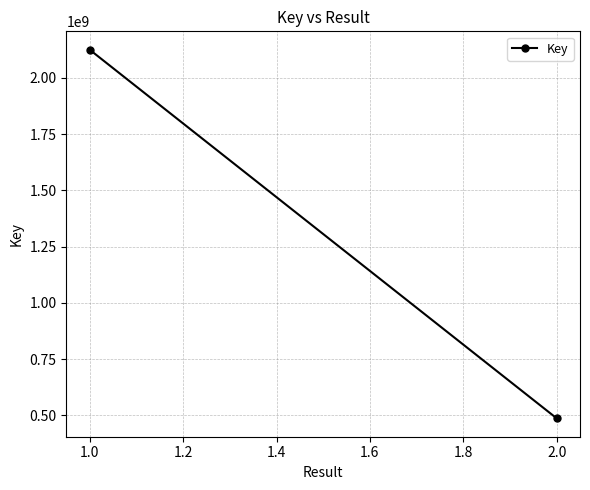

What is the smallest value displayed?

486841716